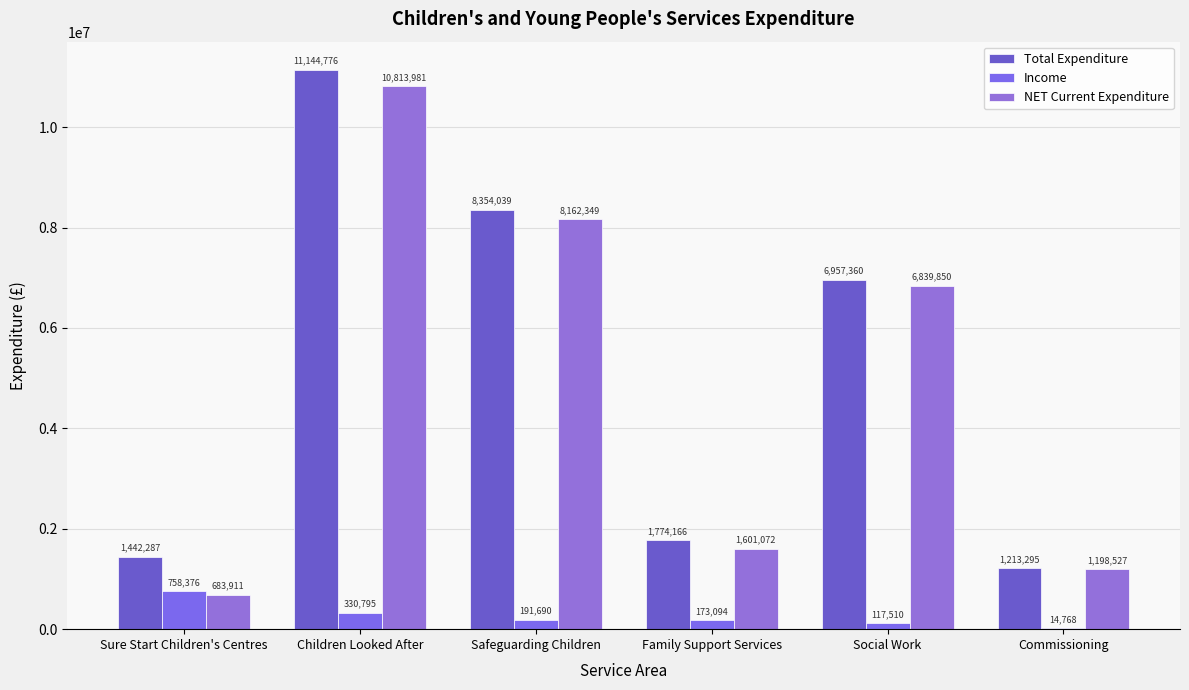

Reading left to right, what are all the values shown in this chart?

Total Expenditure: Sure Start Children's Centres=1442287	Children Looked After=11144776	Safeguarding Children=8354039	Family Support Services=1774166	Social Work=6957360	Commissioning=1213295
Income: Sure Start Children's Centres=758376	Children Looked After=330795	Safeguarding Children=191690	Family Support Services=173094	Social Work=117510	Commissioning=14768
NET Current Expenditure: Sure Start Children's Centres=683911	Children Looked After=10813981	Safeguarding Children=8162349	Family Support Services=1601072	Social Work=6839850	Commissioning=1198527